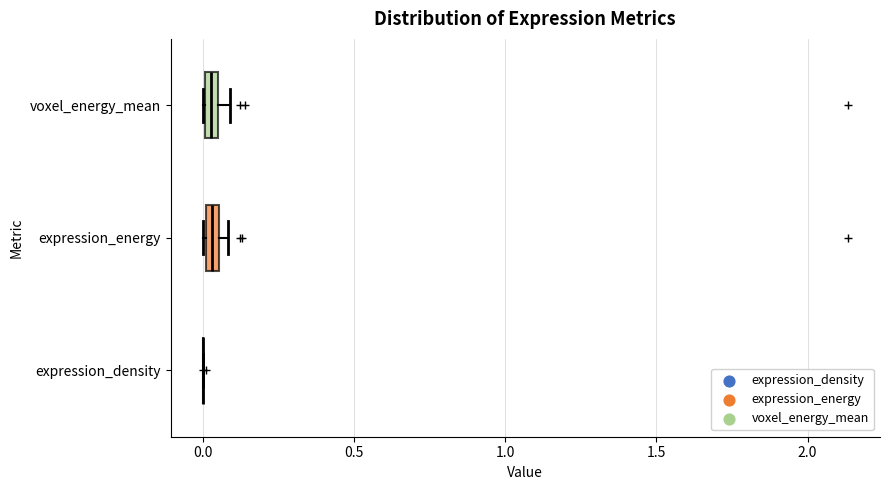

Where is the left edge of the box for expression_energy on the x-axis? The values are not printed on the chart, so give them approximately, as read against the axis.

0.00